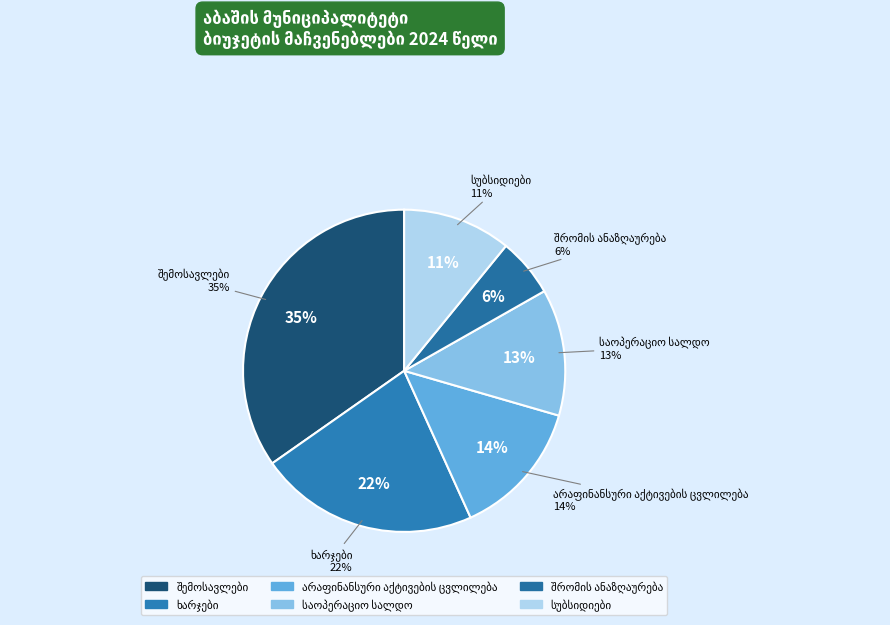

To the nearest percent, what is the difference between the არაფინანსური აქტივების ცვლილება and ხარჯები slice percentages?

8%